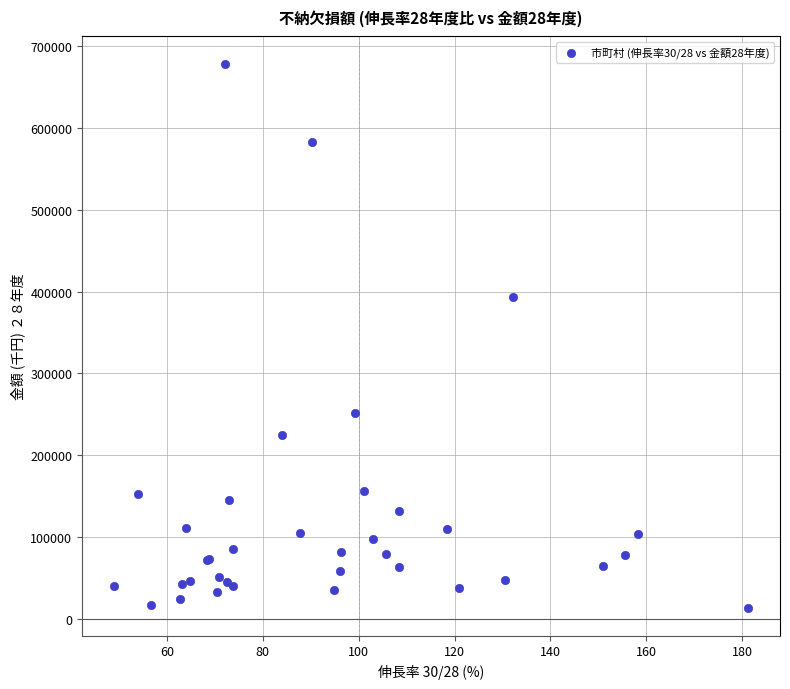

What Y value in the scatter plot is closest to 345646?

393816